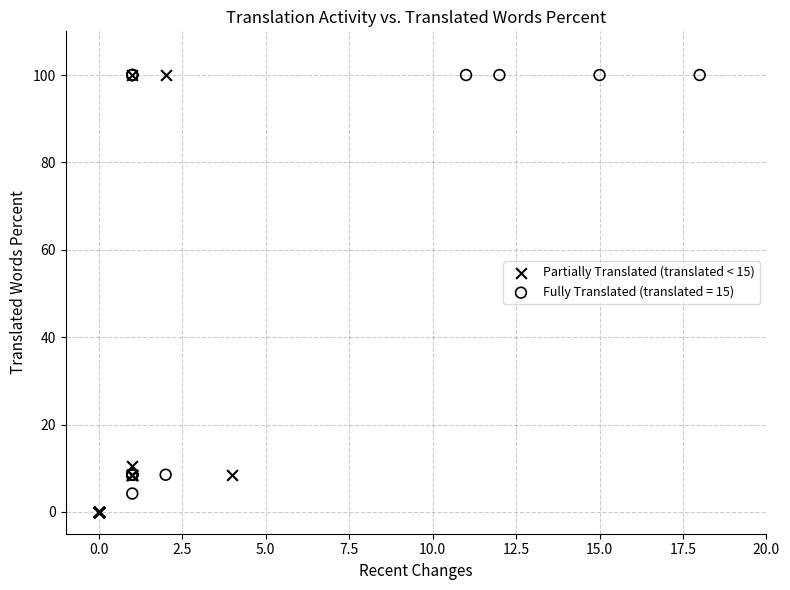

What are all the series names shown in the legend?

Partially Translated (translated < 15), Fully Translated (translated = 15)